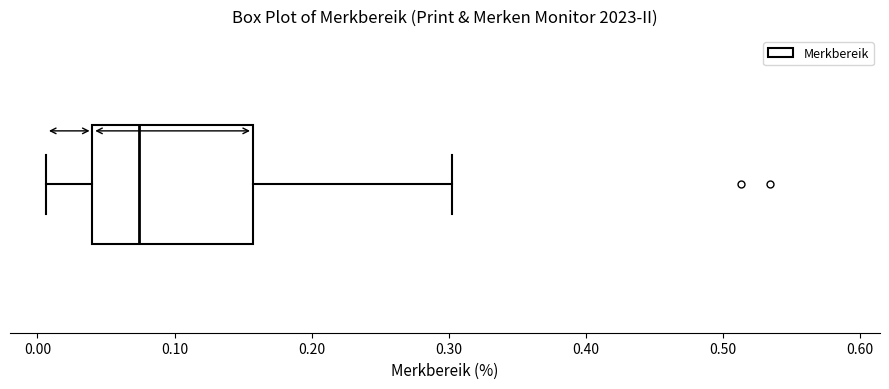

Read this box plot against the x-axis: the position of the median line, the range covered by the box, and the ends of both whiskers. The values are not printed on the chart, so give them approximately, as read against the axis.

median 0.07, box 0.04 to 0.16, whiskers 0.01 to 0.30